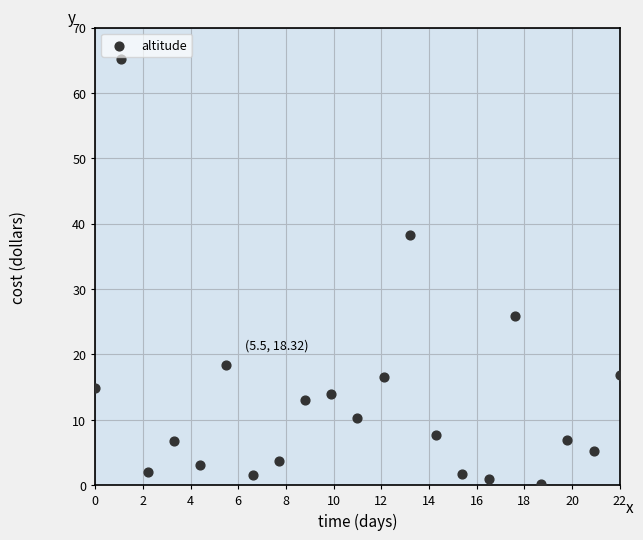

What is the range of X values (max minus min)?

22.0